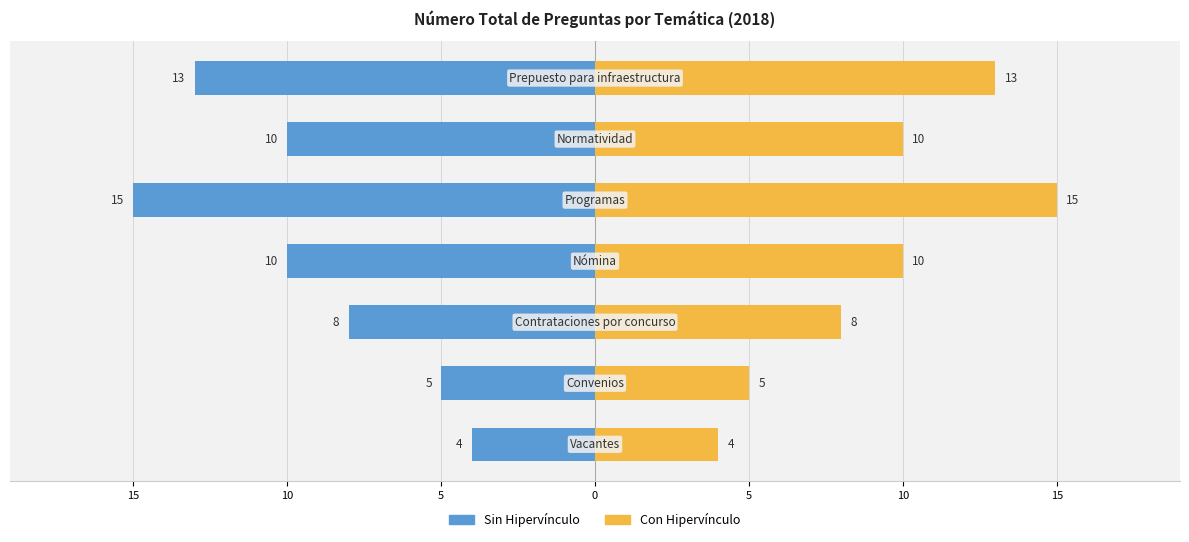

Which series has the widest spread of values?

Sin Hipervínculo